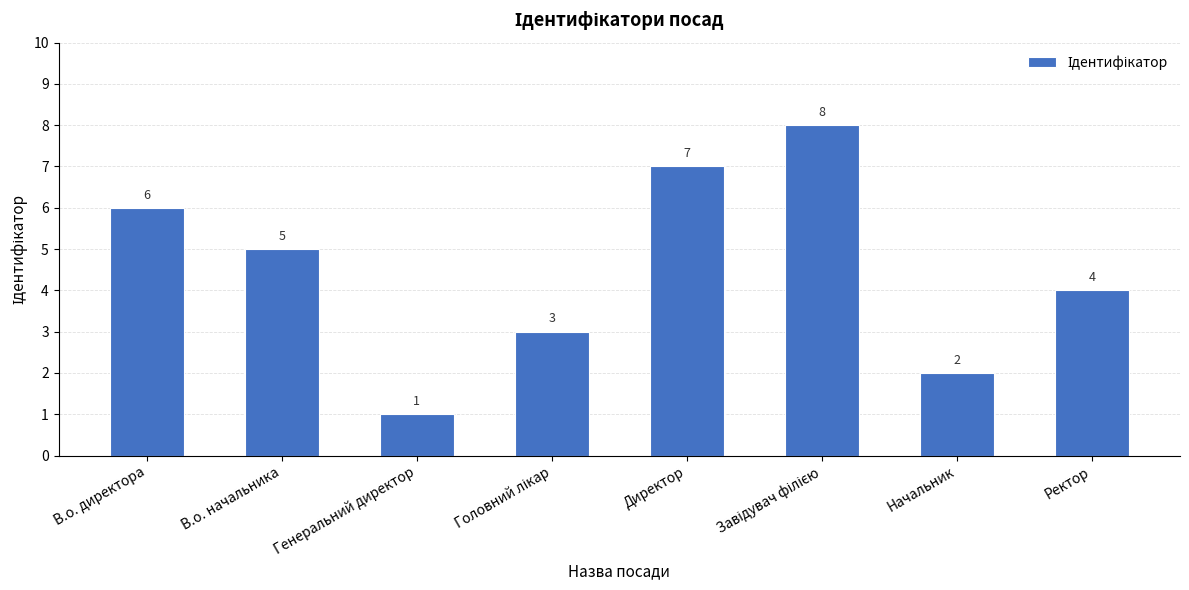

How many values are between 3 and 7?

5